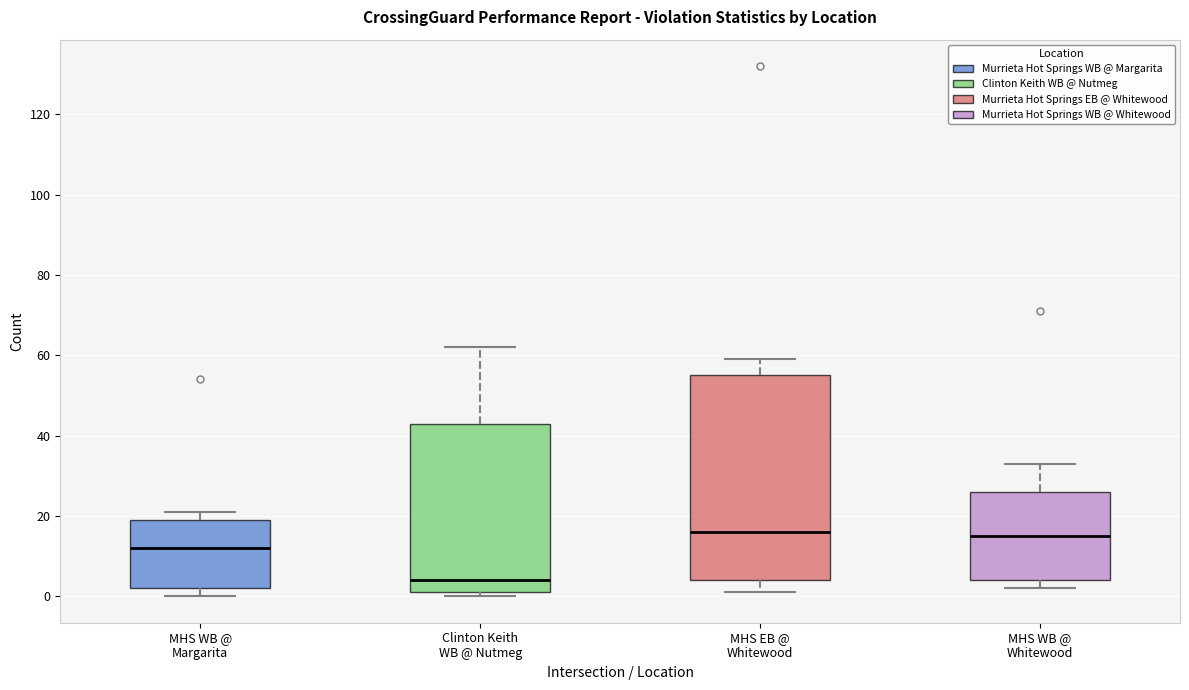

Reading left to right, transcribe this box plot: for each box, give where its median line is, the range the box spans, and where its two whiskers end, as read against the y-axis. The values are not printed on the chart, so give them approximately, as read against the axis.

MHS WB @ Margarita: median 12, box 2 to 20, whiskers 0 to 22
Clinton Keith WB @ Nutmeg: median 4, box 2 to 44, whiskers 0 to 62
MHS EB @ Whitewood: median 16, box 4 to 56, whiskers 2 to 60
MHS WB @ Whitewood: median 16, box 4 to 26, whiskers 2 to 34